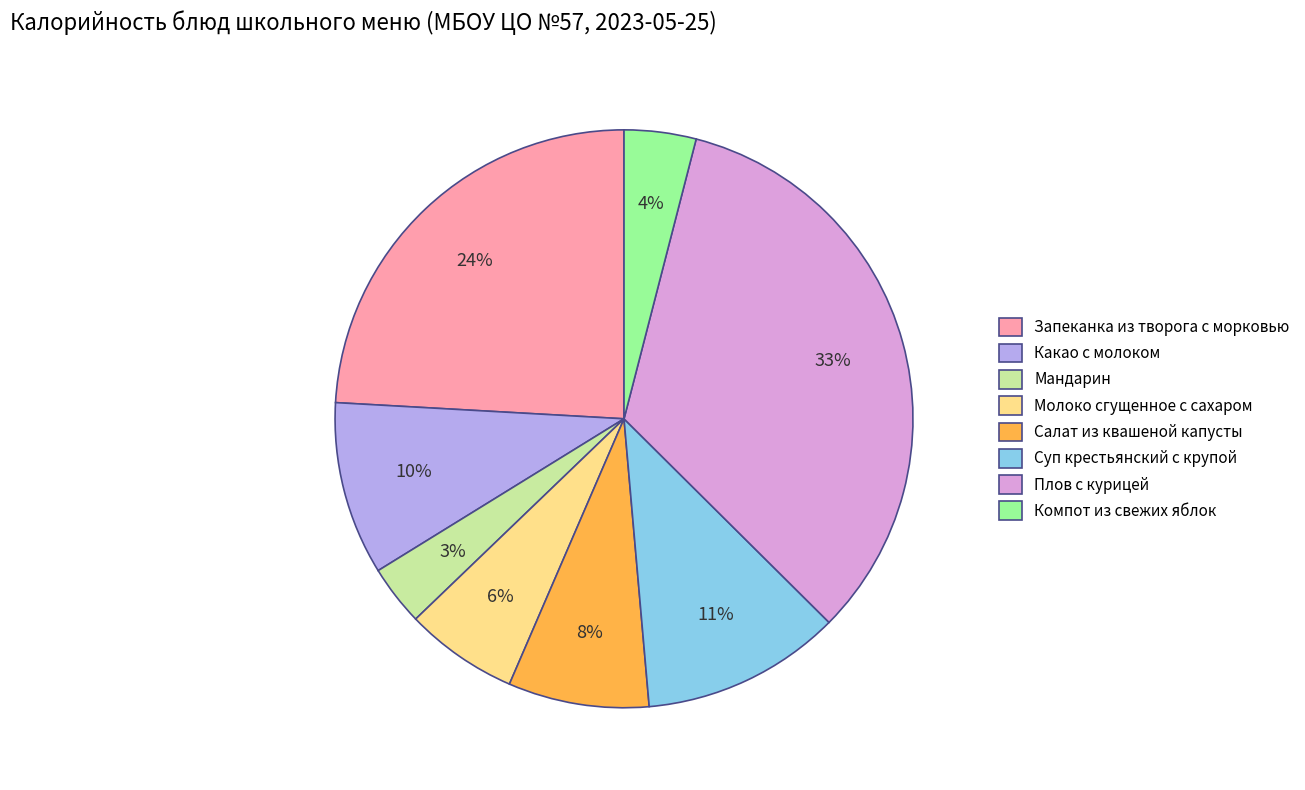

Which has a higher value, Компот из свежих яблок or Мандарин?

Компот из свежих яблок